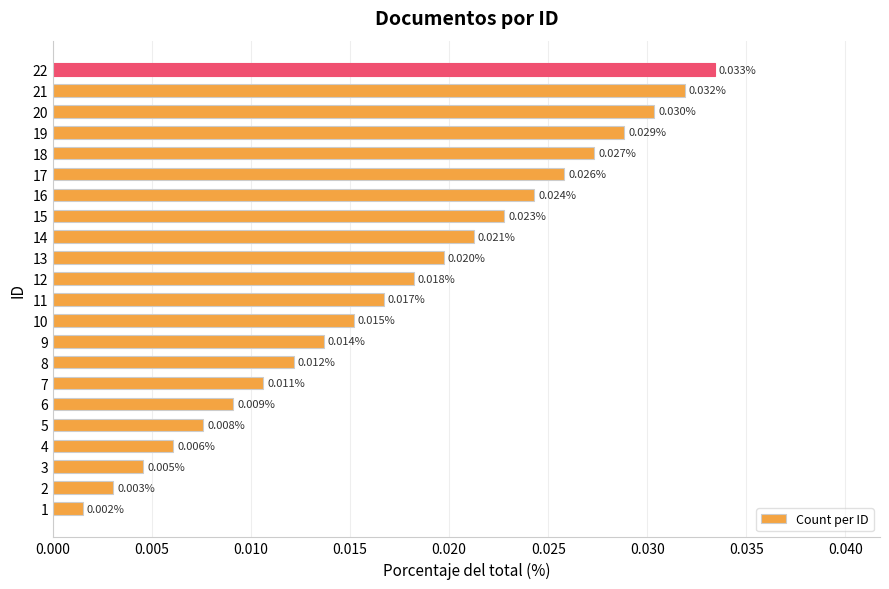

List the labels in order of value, largest first.

22, 21, 20, 19, 18, 17, 16, 15, 14, 13, 12, 11, 10, 9, 8, 7, 6, 5, 4, 3, 2, 1